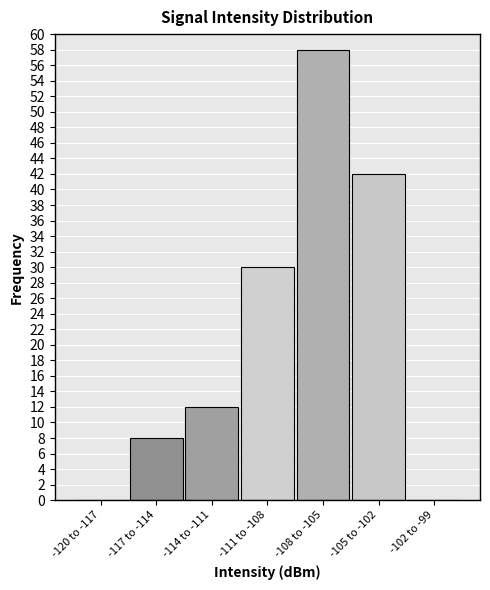

Reading right to left, list all the values displayed in this chart.

-102 to -99=0	-105 to -102=42	-108 to -105=58	-111 to -108=30	-114 to -111=12	-117 to -114=8	-120 to -117=0